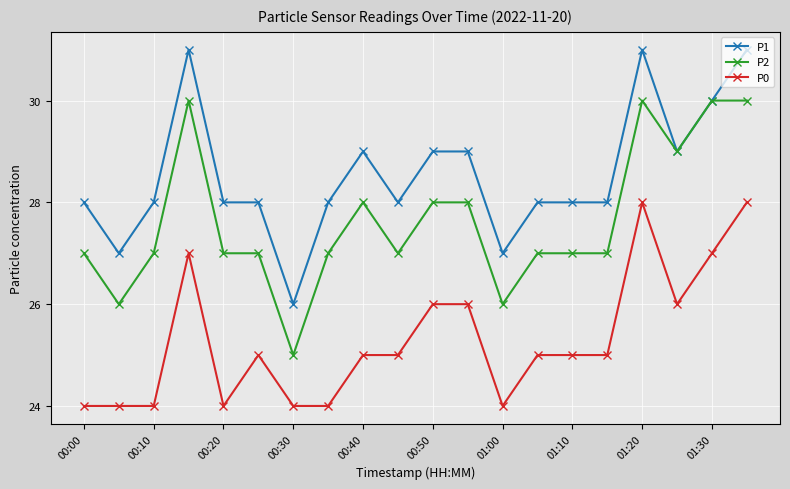

True or false: P2 has more than 0 interior local peaks.

True